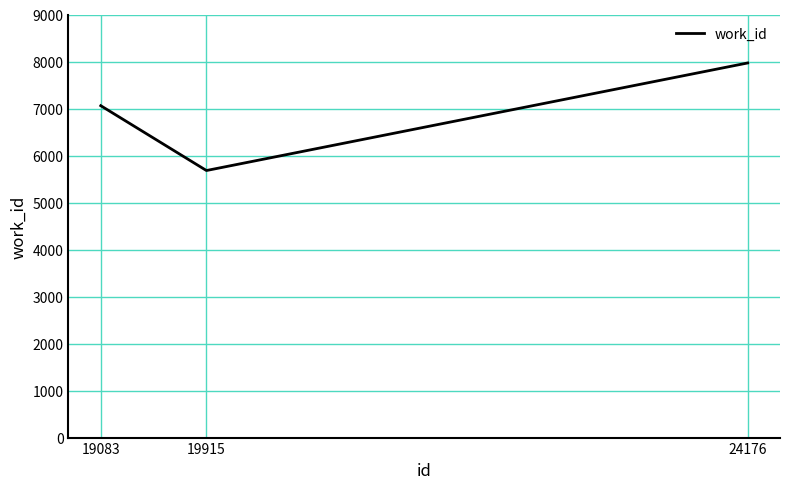

Which has a higher value, 19083 or 24176?

24176